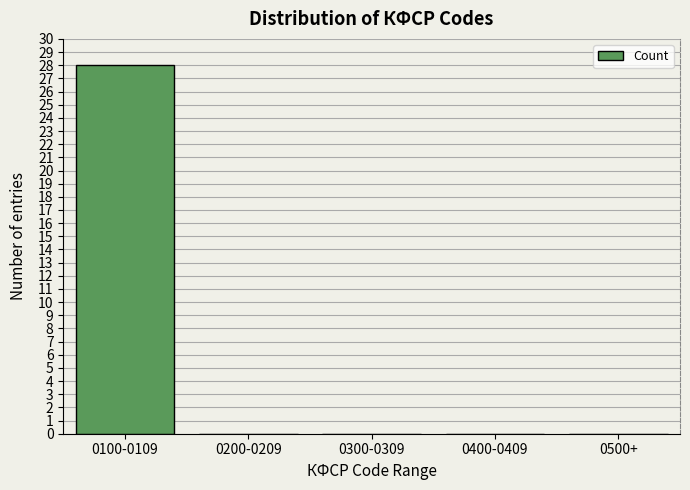

Reading left to right, transcribe all the data shown in this chart.

0100-0109=28	0200-0209=0	0300-0309=0	0400-0409=0	0500+=0